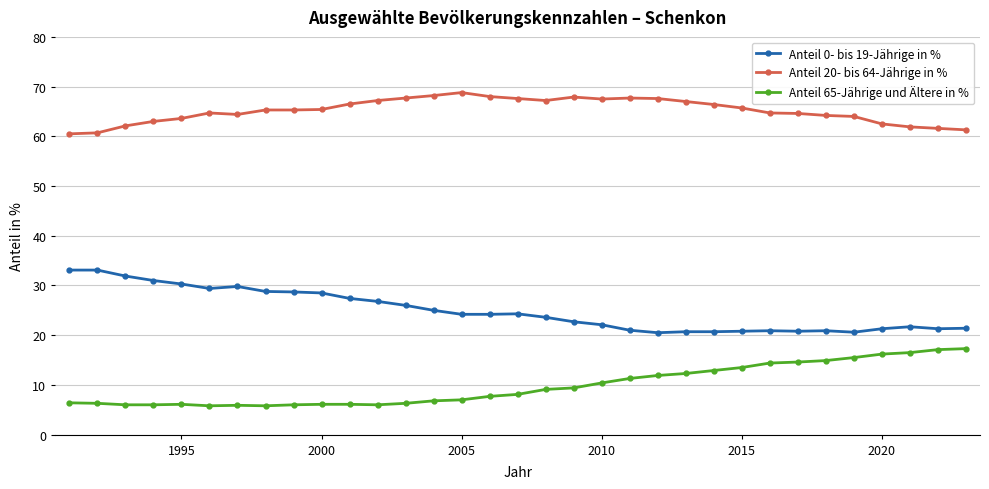

True or false: Anteil 65-Jährige und Ältere in % has more than 0 interior local peaks.

True